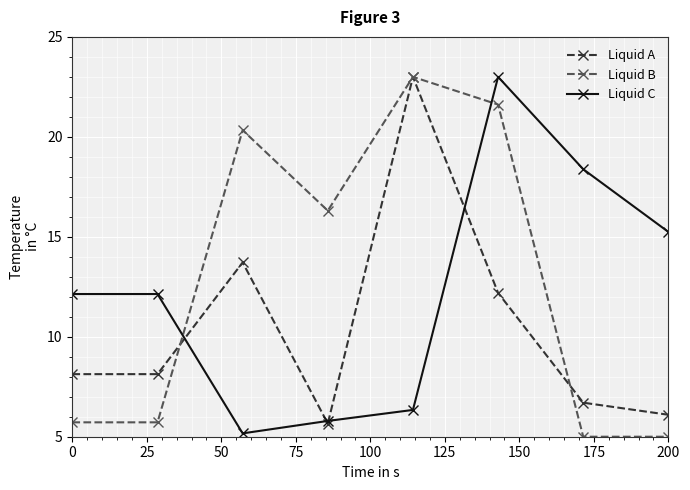

True or false: Liquid B has more than 2 points higher than both neighbors.

False